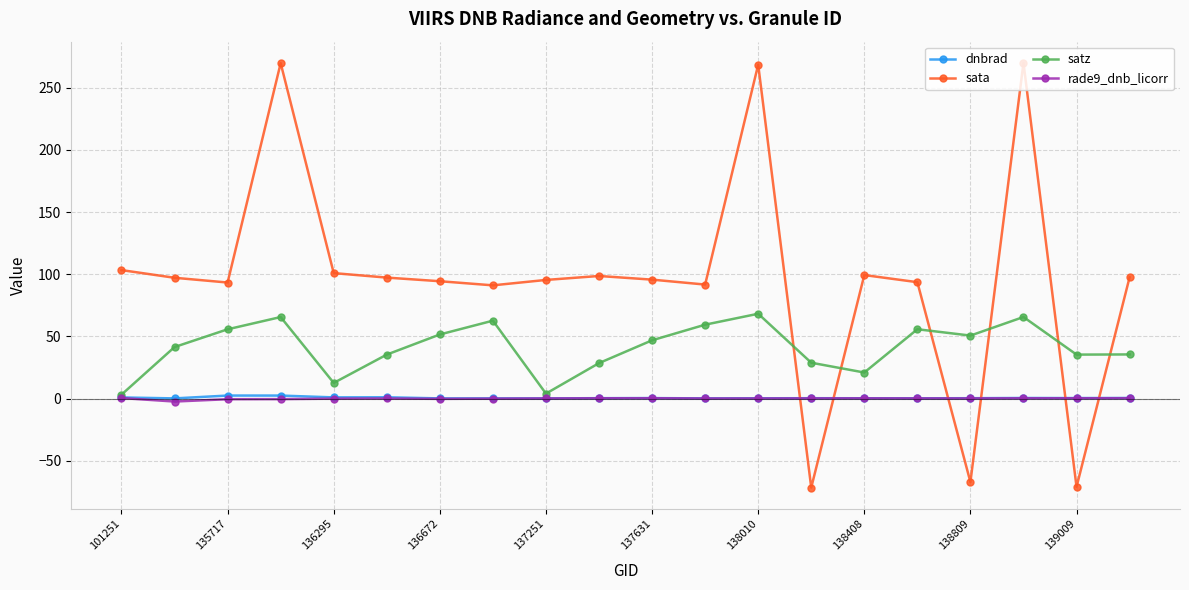

True or false: satz has more than 1 points higher than both neighbors.

True